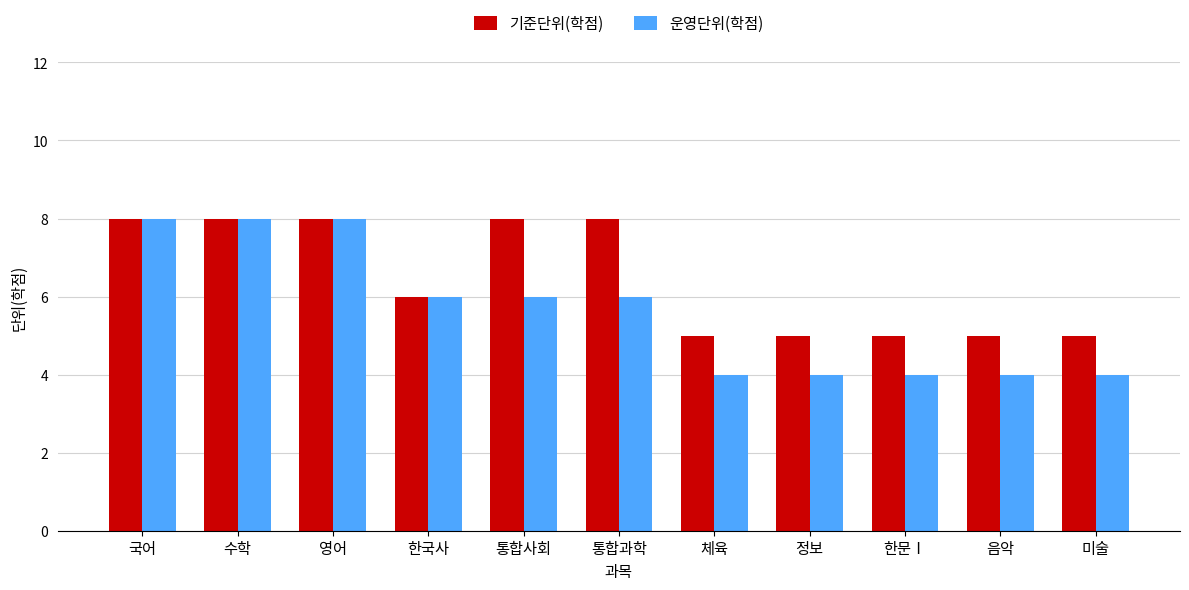

At how many categories does at least one series exceed 4?

11